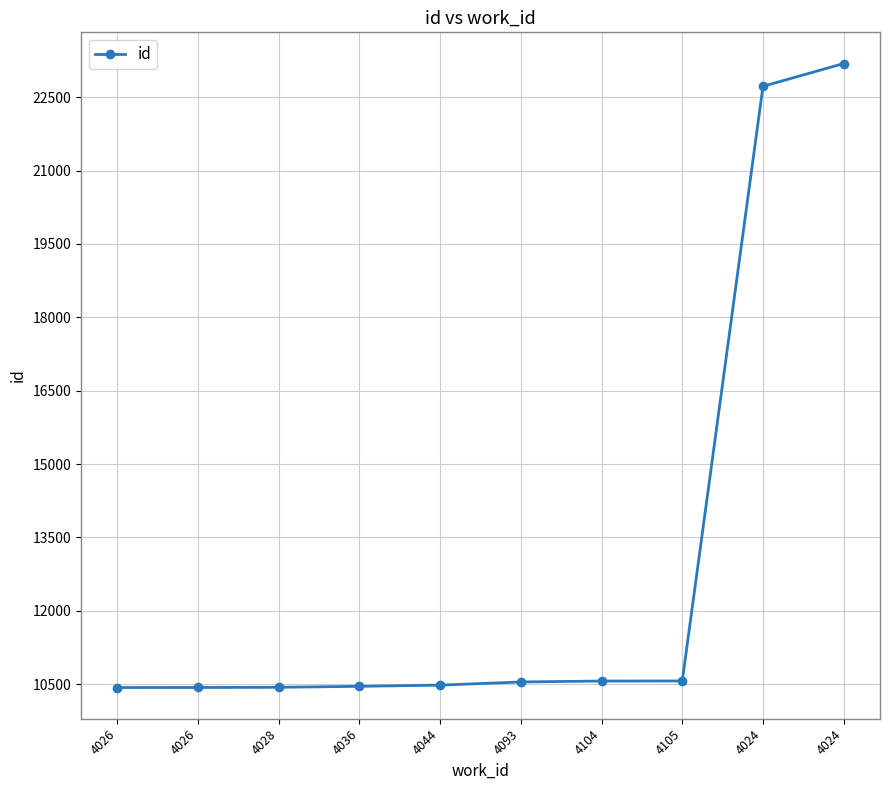

How many lines are shown in the chart?

1